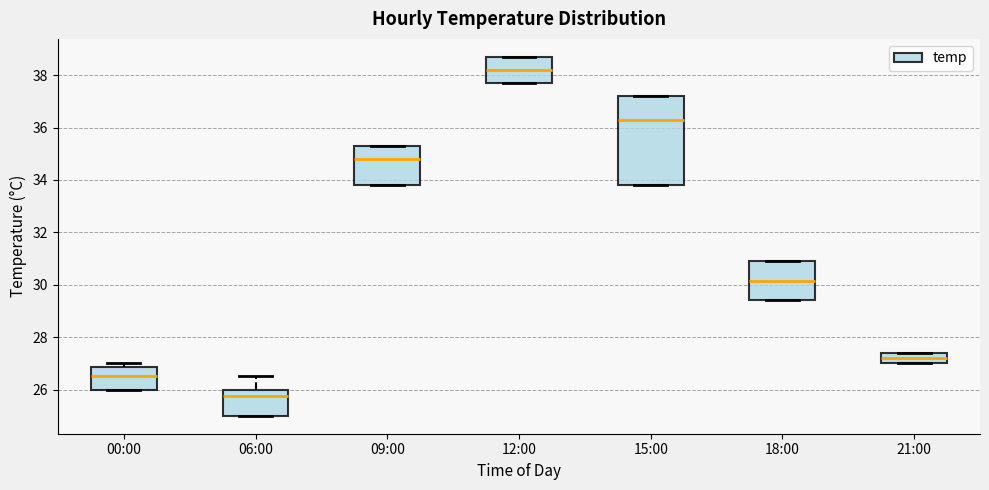

Which box has the highest median line?

12:00